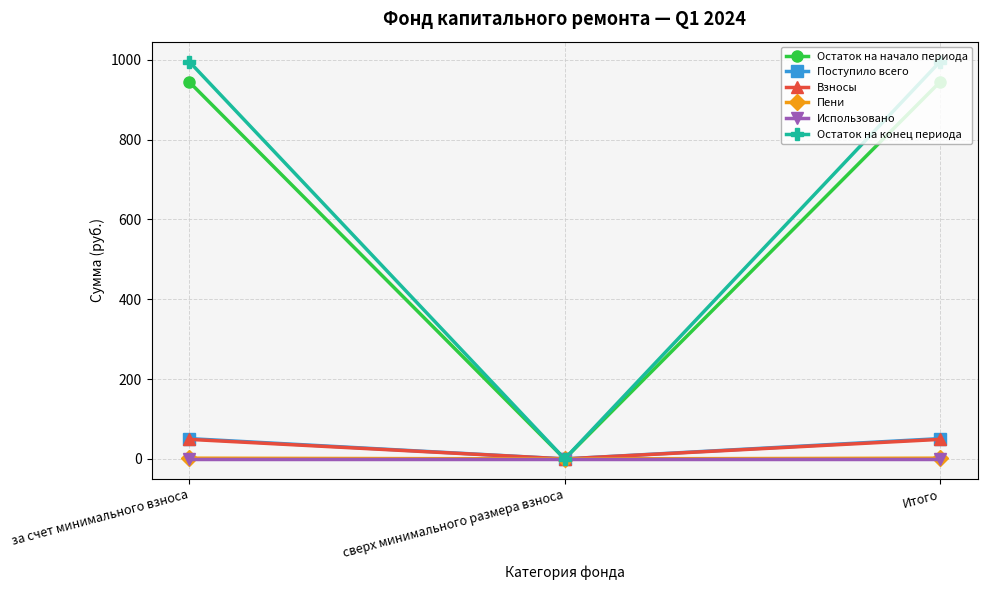

Does the chart have visible grid lines?

Yes